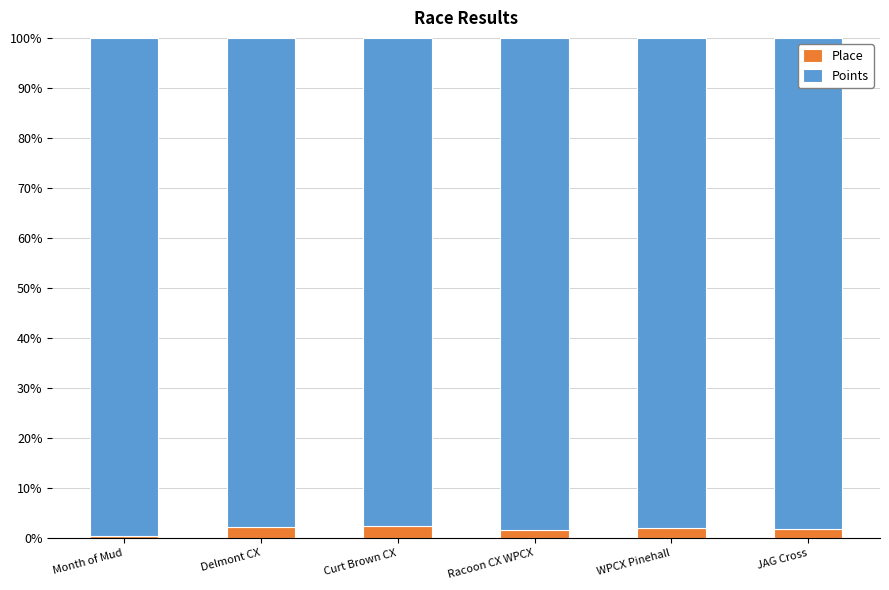

True or false: Place has a value of 2.1 at WPCX Pinehall.

True